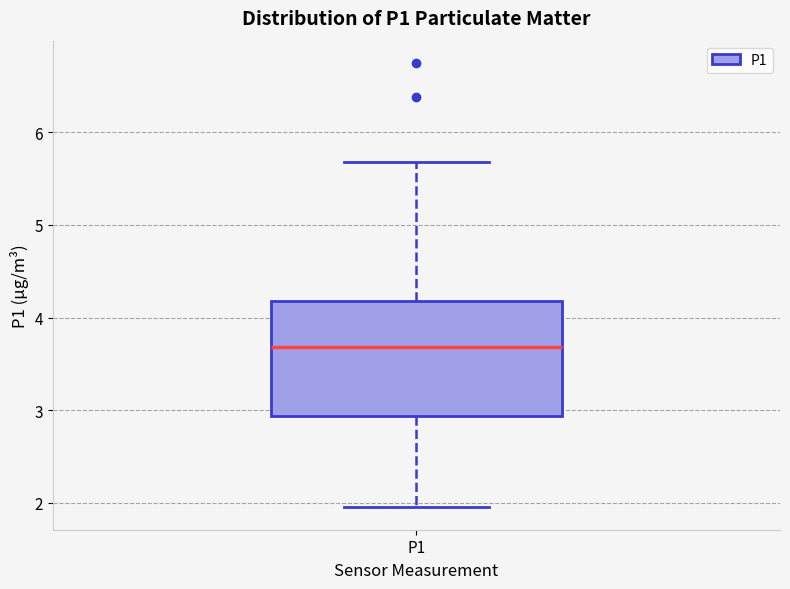

Read this box plot against the y-axis: the position of the median line, the range covered by the box, and the ends of both whiskers. The values are not printed on the chart, so give them approximately, as read against the axis.

median 3.7, box 2.9 to 4.2, whiskers 2.0 to 5.7